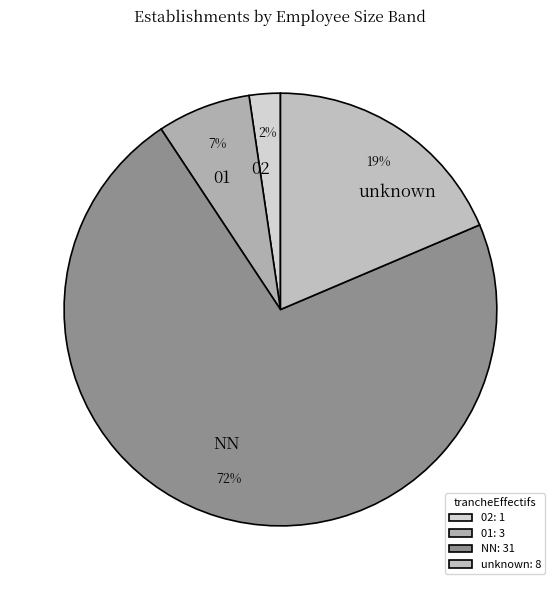

What percentage is the unknown slice, to the nearest percent?

19%